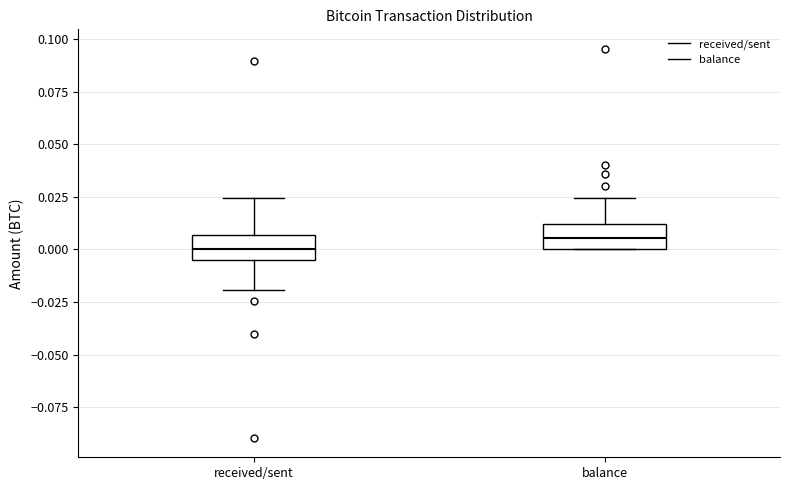

Reading left to right, transcribe this box plot: for each box, give where its median line is, the range the box spans, and where its two whiskers end, as read against the y-axis. The values are not printed on the chart, so give them approximately, as read against the axis.

received/sent: median 0.000, box -0.005 to 0.005, whiskers -0.020 to 0.025
balance: median 0.005, box 0.000 to 0.010, whiskers 0.000 to 0.025